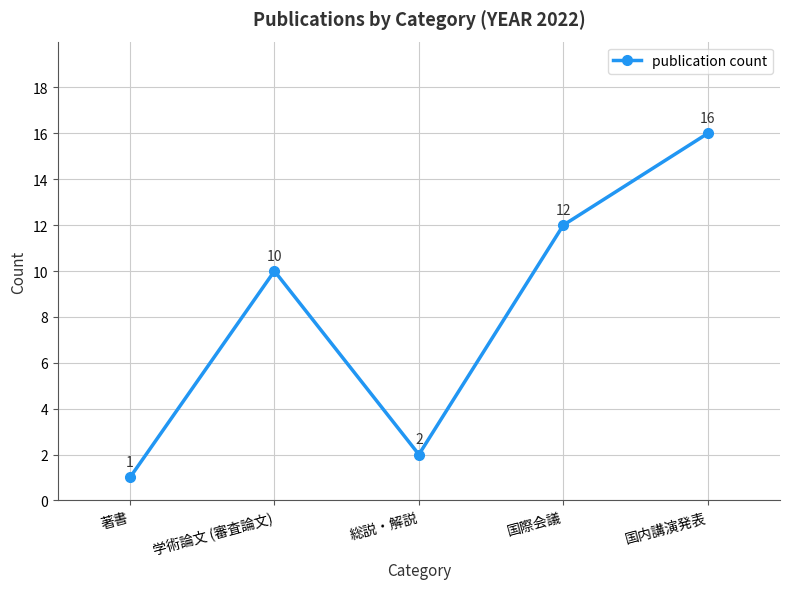

Reading left to right, list all the values displayed in this chart.

1	10	2	12	16